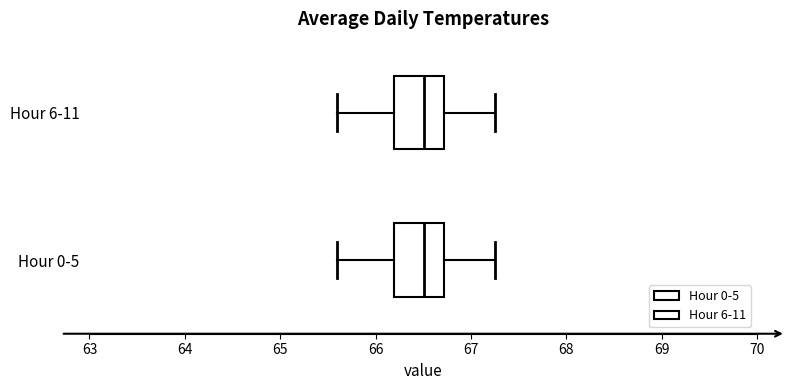

Where is the right edge of the box for Hour 6-11 on the x-axis? The values are not printed on the chart, so give them approximately, as read against the axis.

66.7